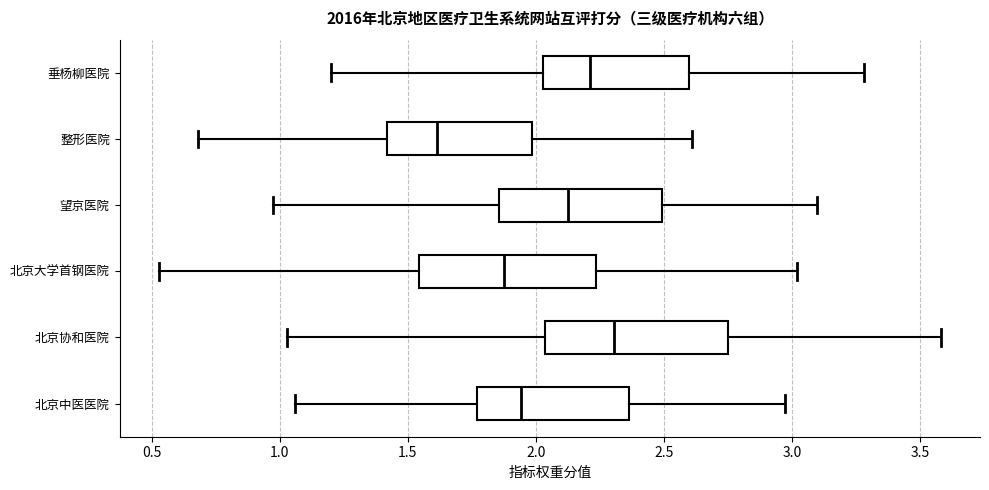

Reading bottom to top, transcribe this box plot: for each box, give where its median line is, the range the box spans, and where its two whiskers end, as read against the x-axis. The values are not printed on the chart, so give them approximately, as read against the axis.

北京中医医院: median 1.95, box 1.75 to 2.35, whiskers 1.05 to 2.95
北京协和医院: median 2.30, box 2.05 to 2.75, whiskers 1.05 to 3.60
北京大学首钢医院: median 1.85, box 1.55 to 2.25, whiskers 0.55 to 3.00
望京医院: median 2.15, box 1.85 to 2.50, whiskers 0.95 to 3.10
整形医院: median 1.60, box 1.40 to 2.00, whiskers 0.70 to 2.60
垂杨柳医院: median 2.20, box 2.05 to 2.60, whiskers 1.20 to 3.30